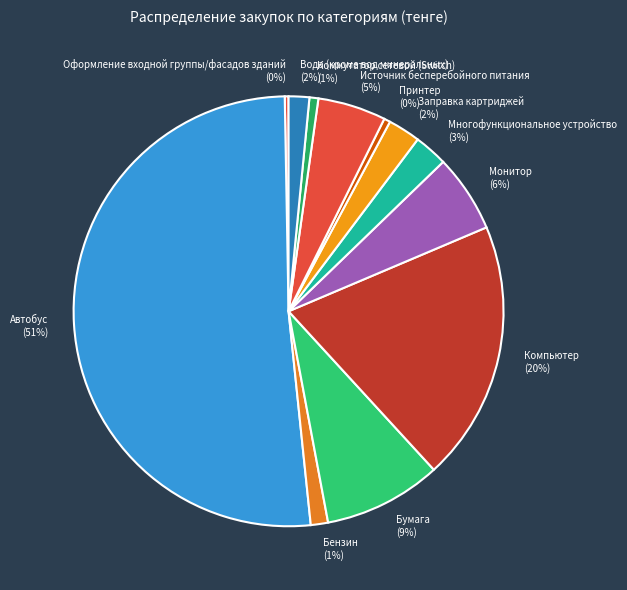

Is it true that Заправка картриджей is 12% of the pie?

False